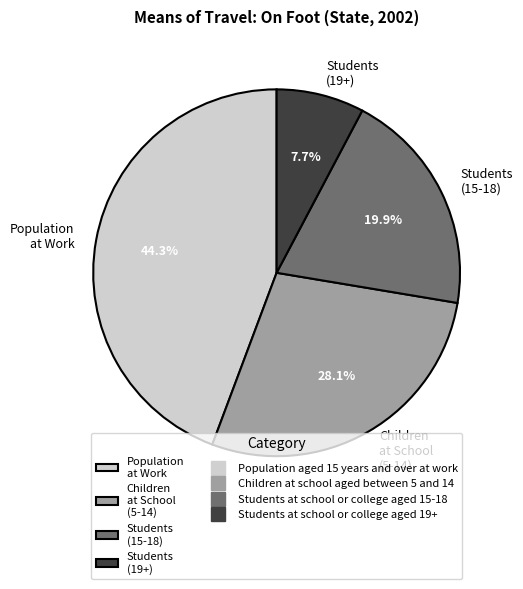

What percentage do Population at Work and Students (15-18) together represent?

64.2%